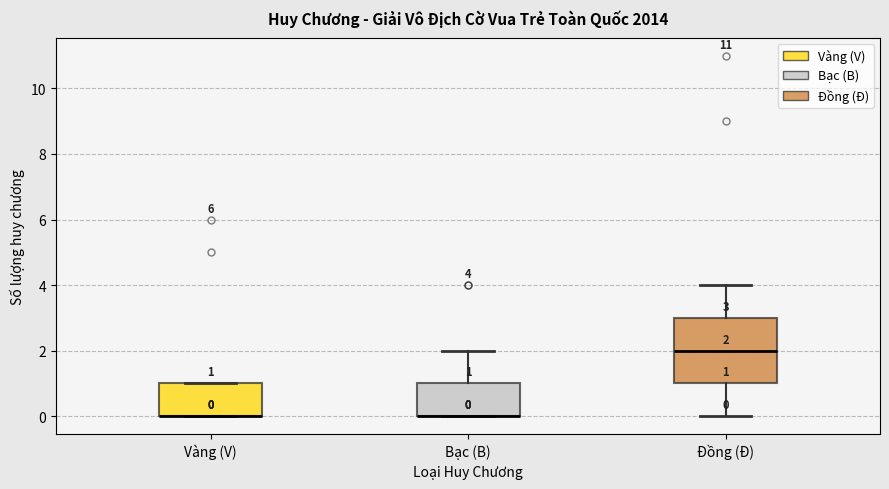

Comparing the boxes themselves (not the whiskers), which one is the tallest?

Đồng (Đ)